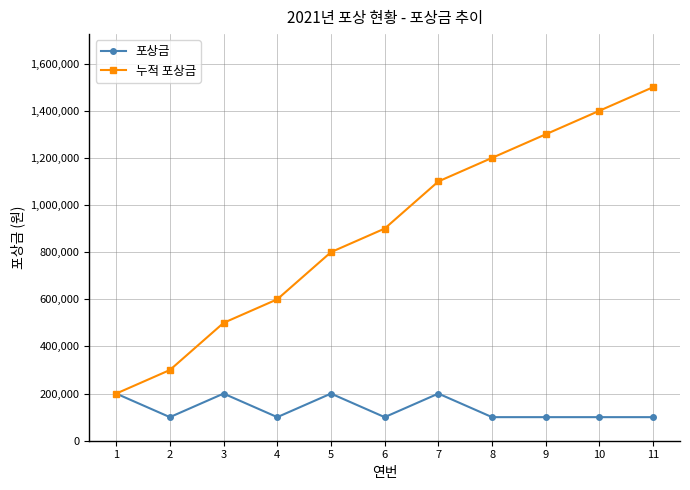

What is the lowest value of the 누적 포상금 series?

200000